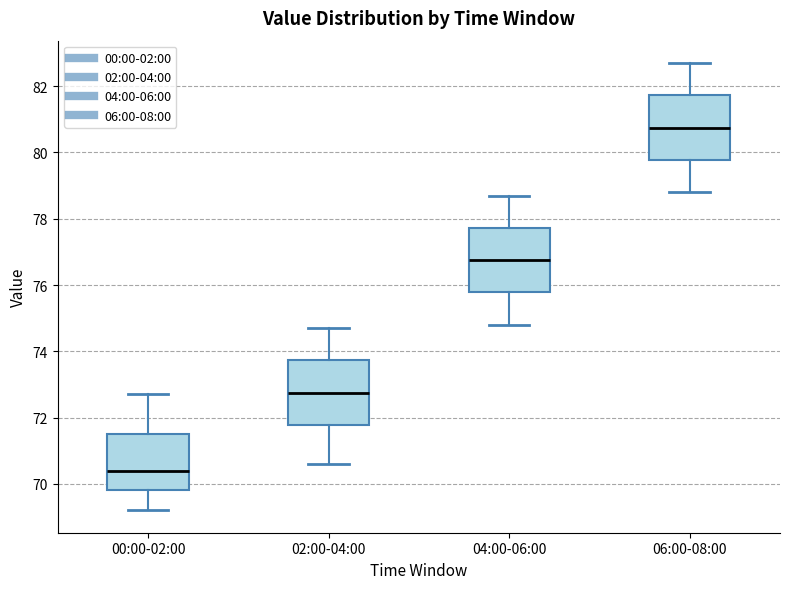

Reading left to right, read every box against the y-axis: the position of its median line, the range the box covers, and the ends of its whiskers. The values are not printed on the chart, so give them approximately, as read against the axis.

00:00-02:00: median 70.4, box 69.8 to 71.6, whiskers 69.2 to 72.8
02:00-04:00: median 72.8, box 71.8 to 73.8, whiskers 70.6 to 74.8
04:00-06:00: median 76.8, box 75.8 to 77.8, whiskers 74.8 to 78.8
06:00-08:00: median 80.8, box 79.8 to 81.8, whiskers 78.8 to 82.8